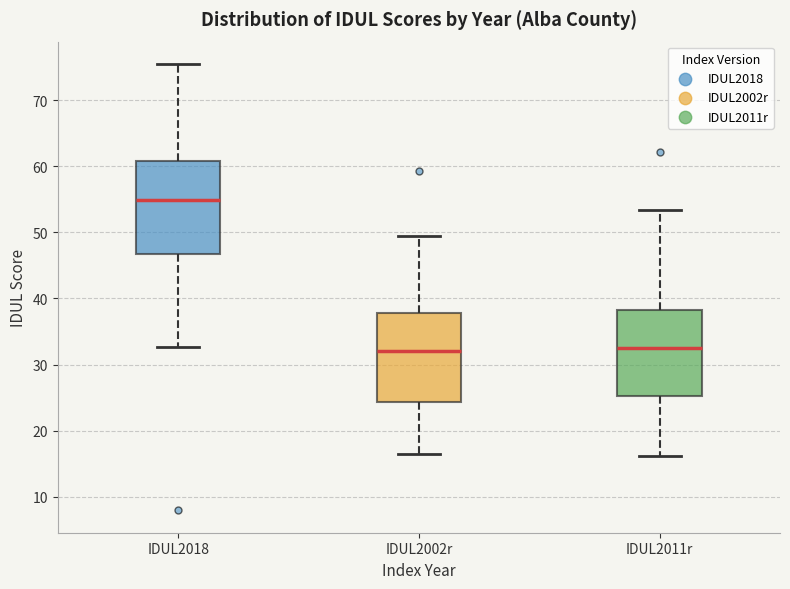

Reading left to right, read every box against the y-axis: the position of its median line, the range the box covers, and the ends of its whiskers. The values are not printed on the chart, so give them approximately, as read against the axis.

IDUL2018: median 55, box 47 to 61, whiskers 33 to 75
IDUL2002r: median 32, box 24 to 38, whiskers 16 to 49
IDUL2011r: median 32, box 25 to 38, whiskers 16 to 53